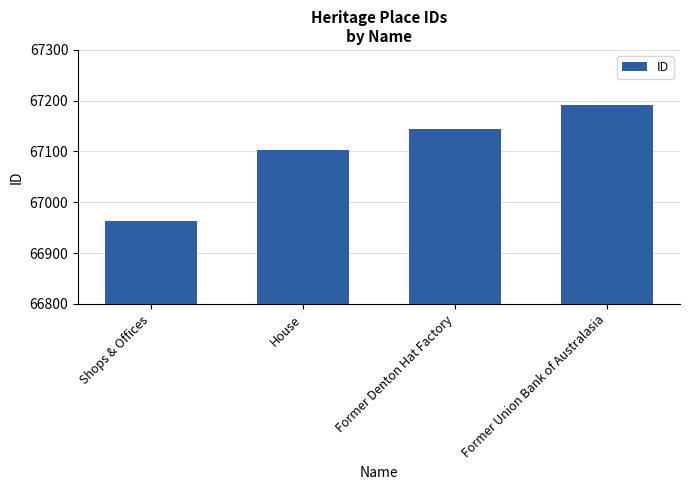

Rank the categories by value from highest to lowest.

Former Union Bank of Australasia, Former Denton Hat Factory, House, Shops & Offices